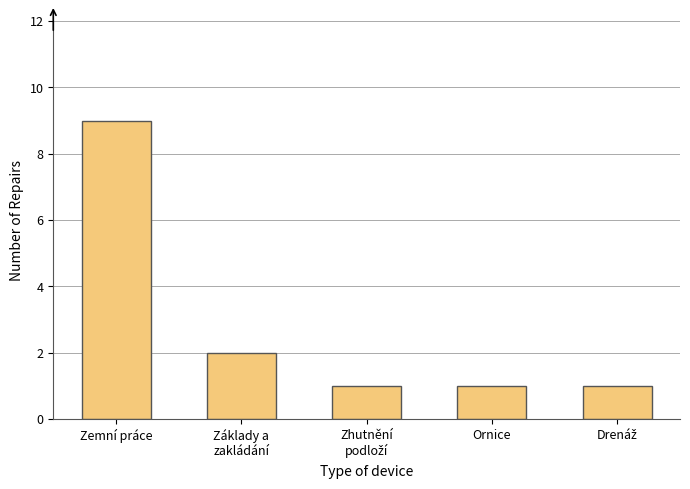

Is it true that the value at Zemní práce is 9?

True